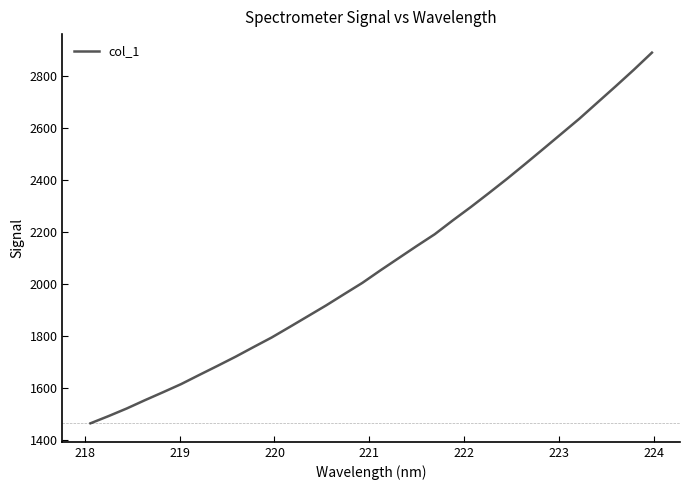

What is the greatest value displayed?

2887.8